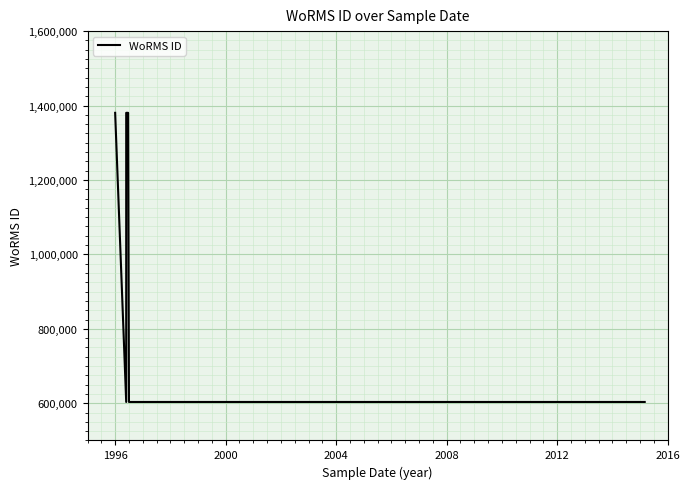

How many points are lower than both their immediate neighbors (excluding endpoints)?

1